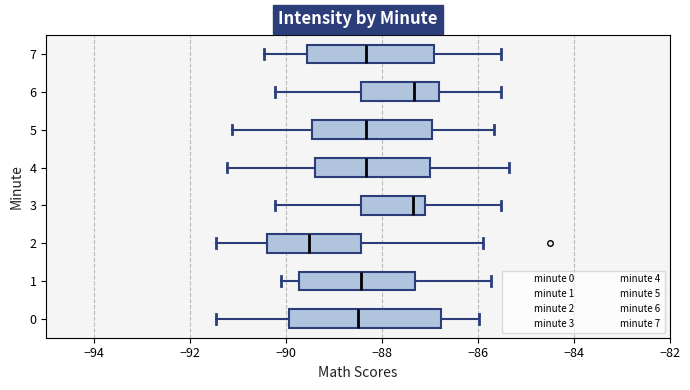

Which box's median line is the furthest to the left?

2